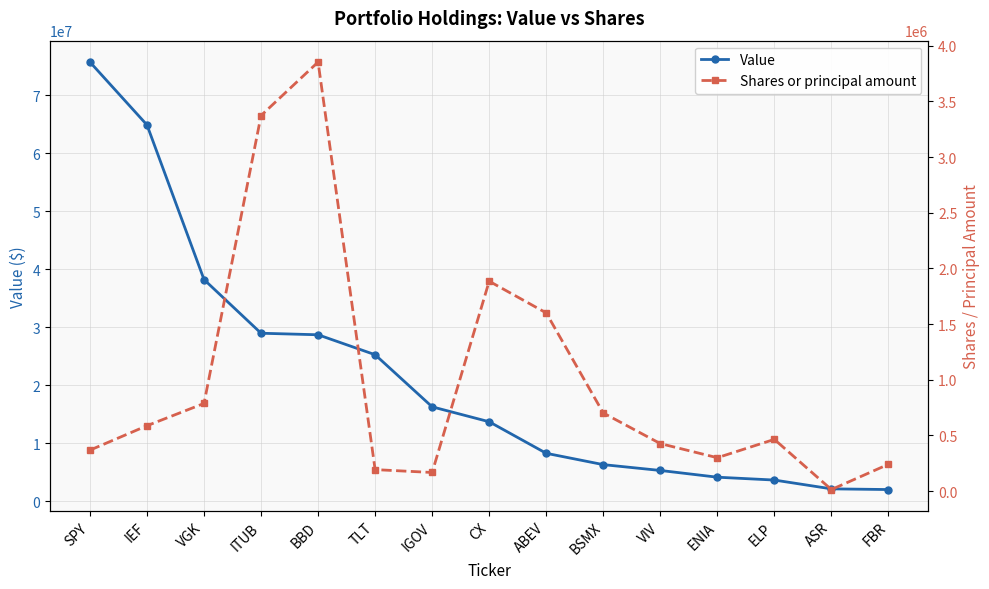

How many interior local peaks does the Shares or principal amount series have?

3